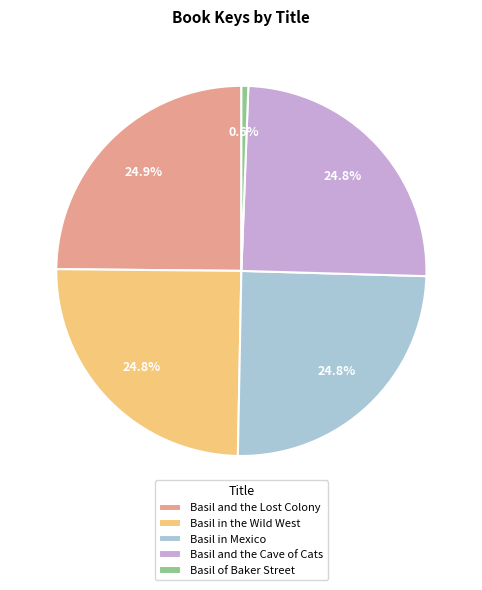

To the nearest percent, what percentage of the pie is Basil of Baker Street?

1%